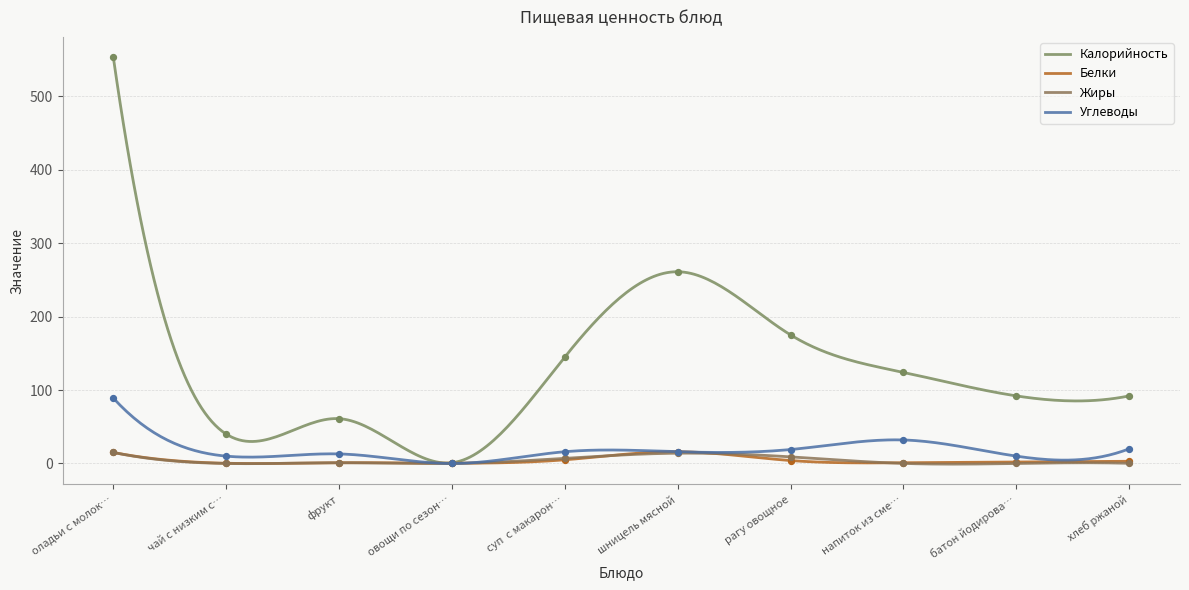

Which series contains the highest Y value?

Калорийность